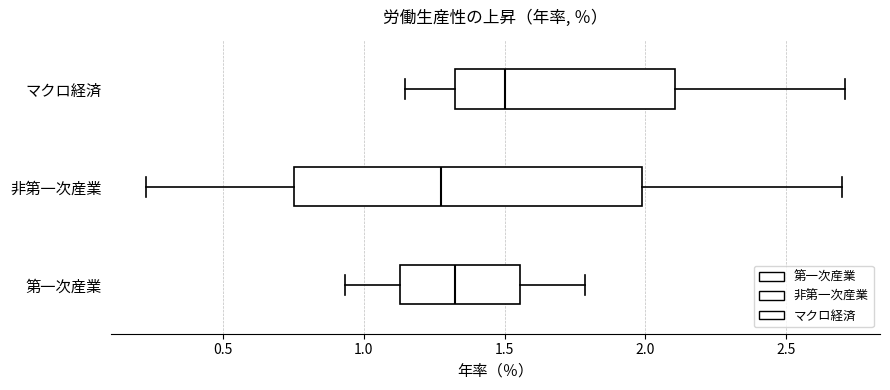

Which box is the widest, from its left edge to its right edge?

非第一次産業